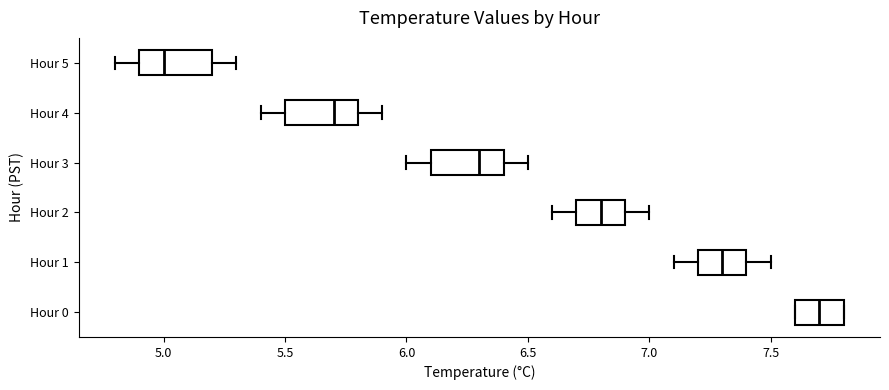

Where is the right edge of the box for Hour 1 on the x-axis? The values are not printed on the chart, so give them approximately, as read against the axis.

7.4